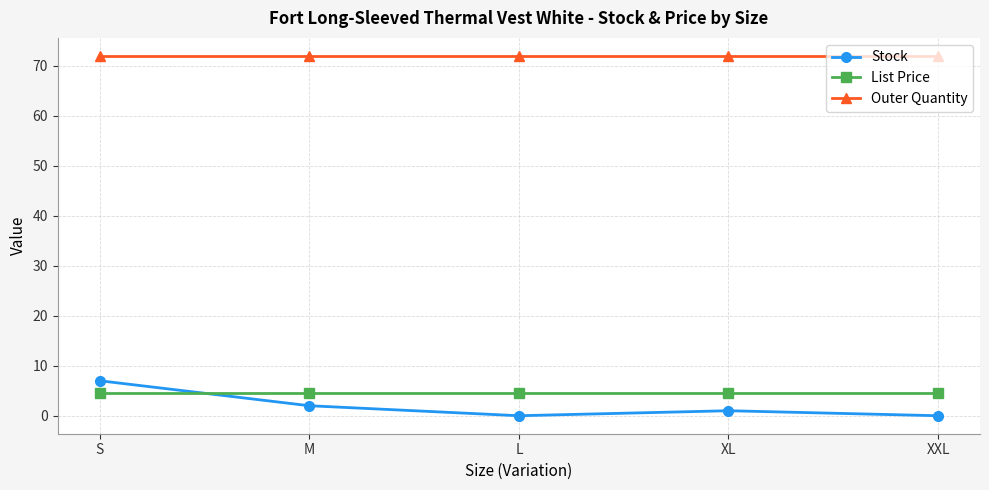

What is the maximum value shown in the chart?

72.0